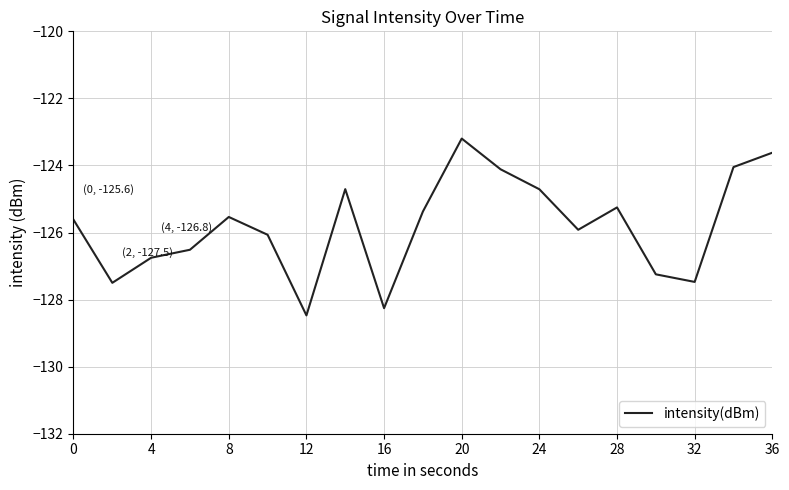

Reading left to right, extract all data points from this chart.

-125.6	-127.5	-126.8	-126.5	-125.5	-126.1	-128.5	-124.7	-128.3	-125.4	-123.2	-124.1	-124.7	-125.9	-125.3	-127.2	-127.5	-124.0	-123.6